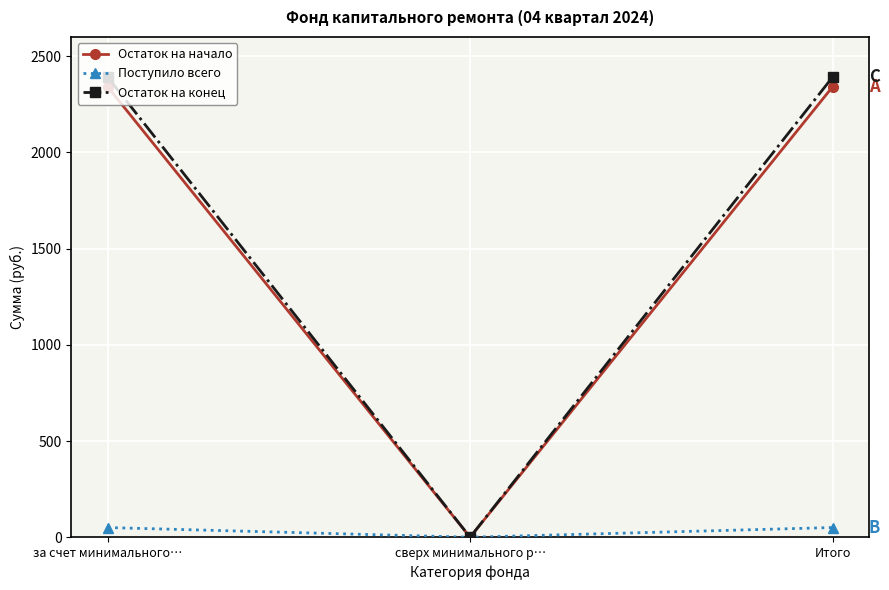

At which label does Остаток на начало first exceed 2340?

за счет минимального…